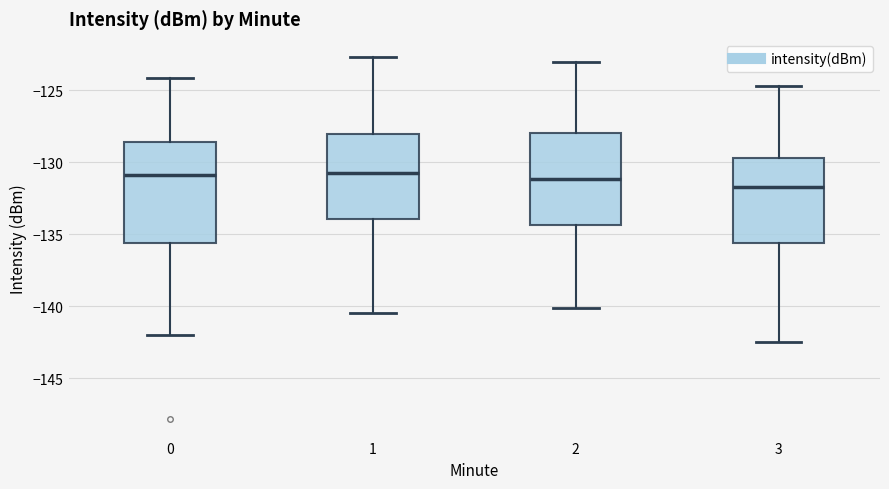

Reading left to right, read every box against the y-axis: the position of its median line, the range the box covers, and the ends of its whiskers. The values are not printed on the chart, so give them approximately, as read against the axis.

0: median -131.0, box -135.5 to -128.5, whiskers -142.0 to -124.0
1: median -130.5, box -134.0 to -128.0, whiskers -140.5 to -122.5
2: median -131.0, box -134.5 to -128.0, whiskers -140.0 to -123.0
3: median -131.5, box -135.5 to -129.5, whiskers -142.5 to -124.5